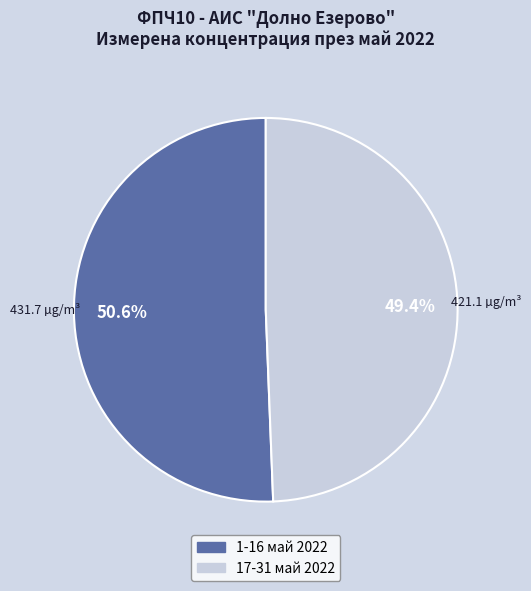

Which category has the smallest portion of the pie?

17-31 май 2022